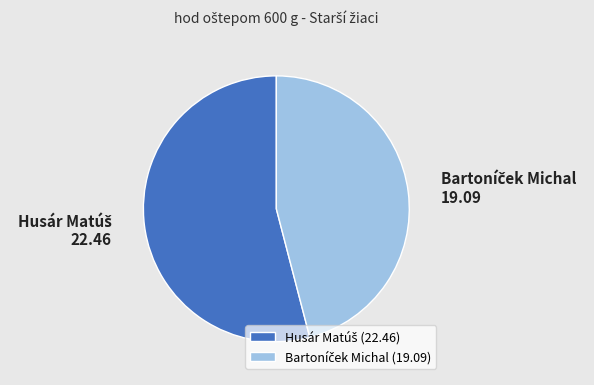

True or false: Bartoníček Michal accounts for 57% of the total.

False